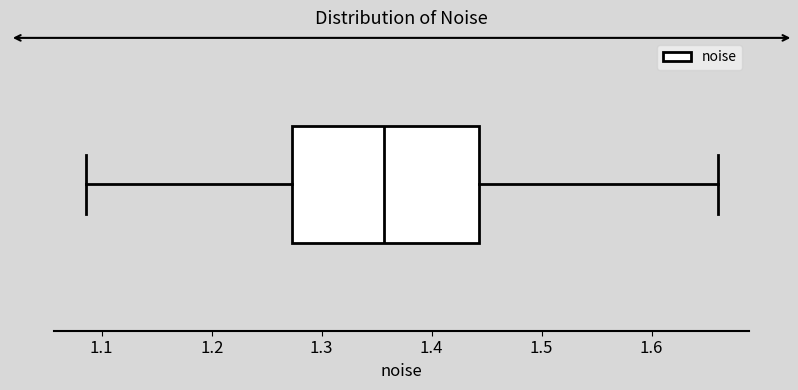

Read this box plot against the x-axis: the position of the median line, the range covered by the box, and the ends of both whiskers. The values are not printed on the chart, so give them approximately, as read against the axis.

median 1.36, box 1.27 to 1.44, whiskers 1.09 to 1.66